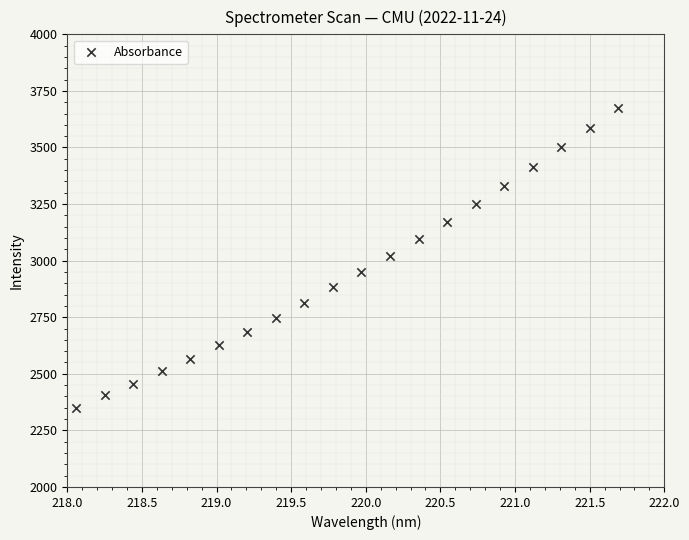

What is the range of X values (max minus min)?

3.6